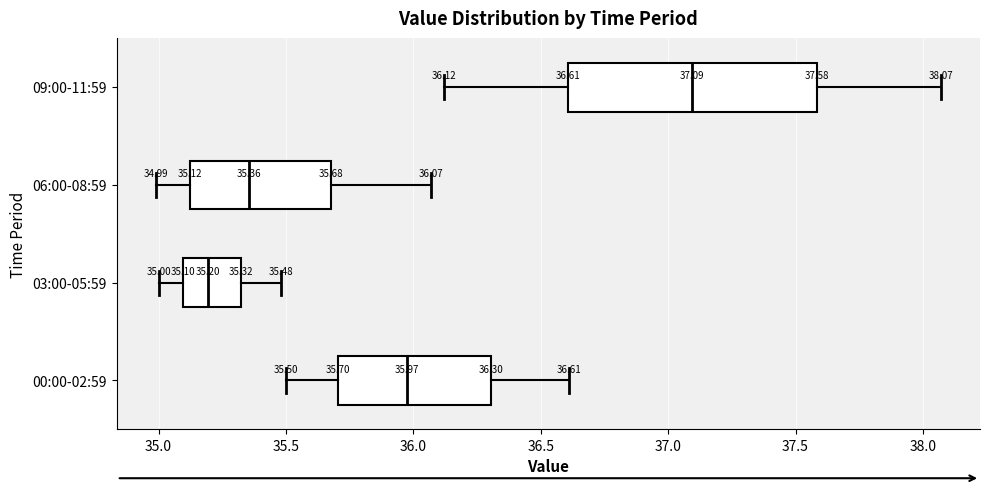

Which box's median line is the furthest to the right?

09:00-11:59